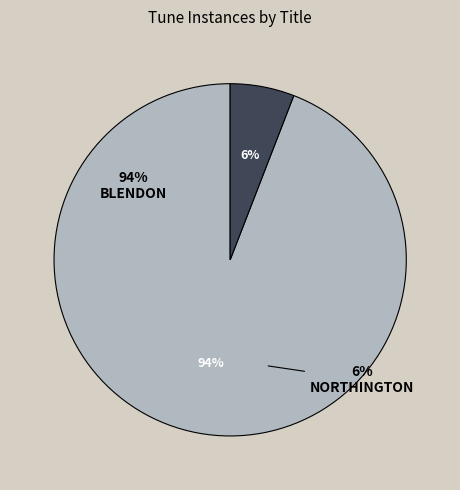

Which slice is the largest?

BLENDON